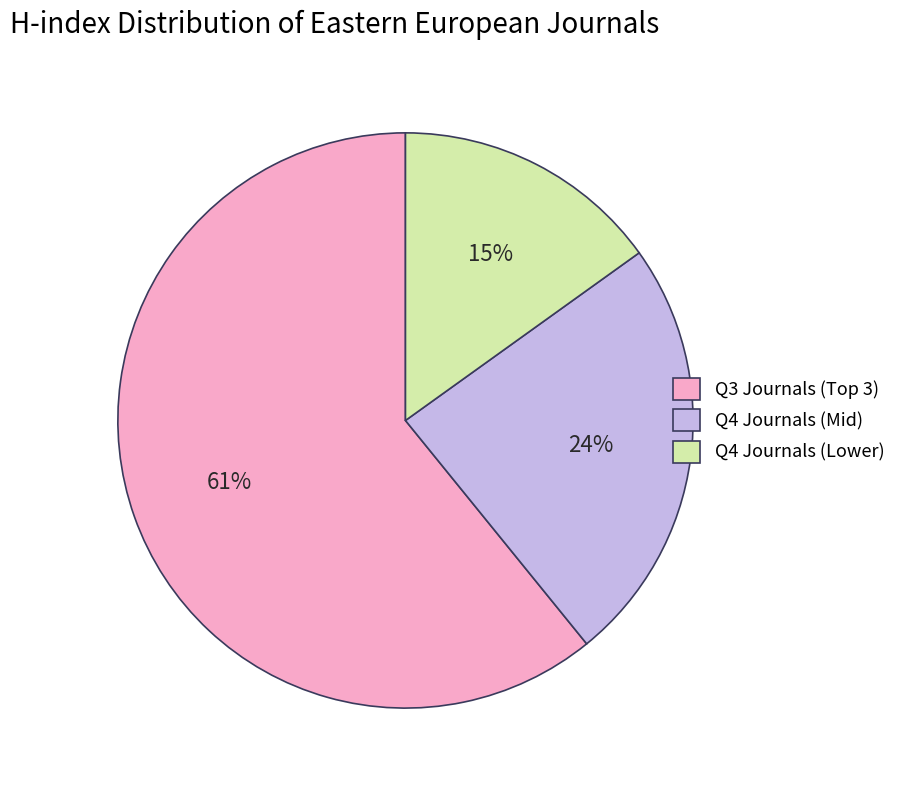

Between Q4 Journals (Lower) and Q4 Journals (Mid), which is larger?

Q4 Journals (Mid)